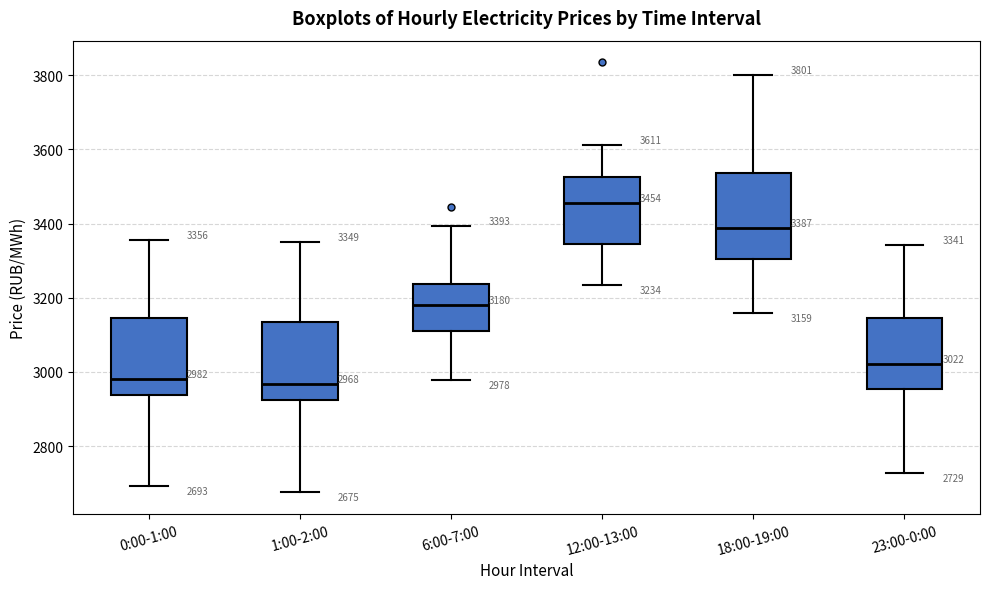

Which box has the highest median line?

12:00-13:00